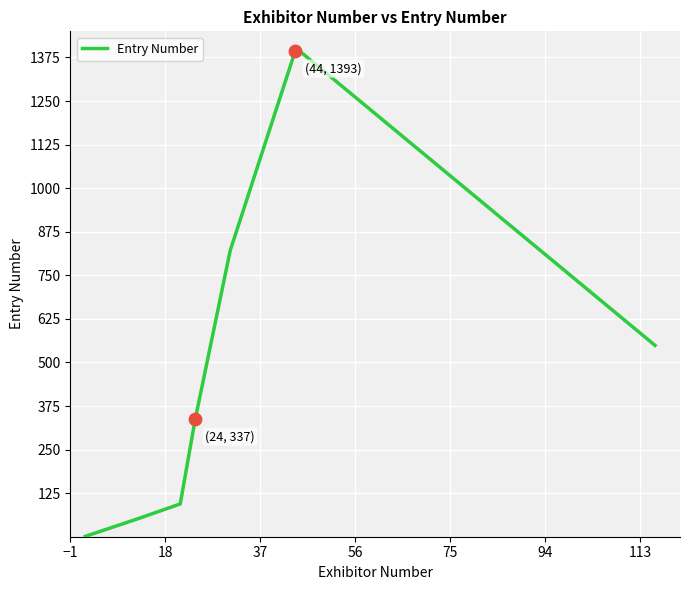

What is the sum of all values?

4636